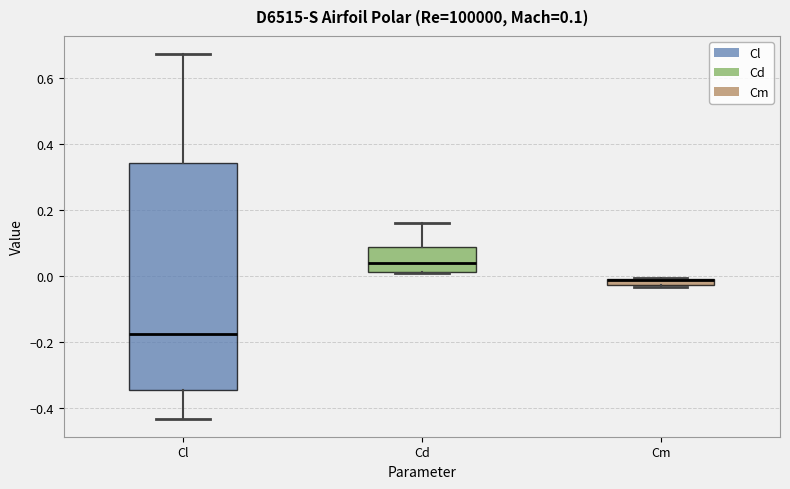

Which box is the tallest, from its lower edge to its upper edge?

Cl